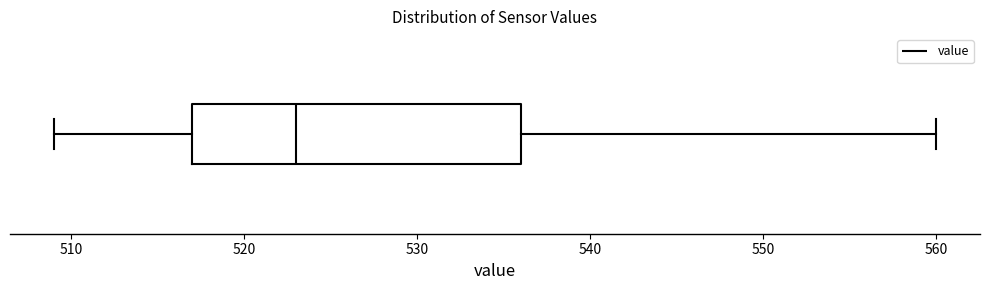

Where is the left edge of the box on the x-axis? The values are not printed on the chart, so give them approximately, as read against the axis.

517